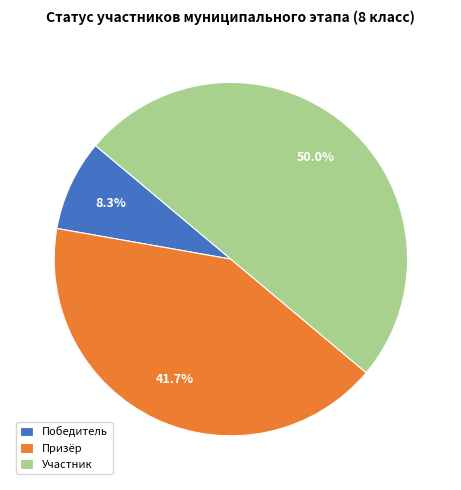

Rank the categories by value from highest to lowest.

Участник, Призёр, Победитель